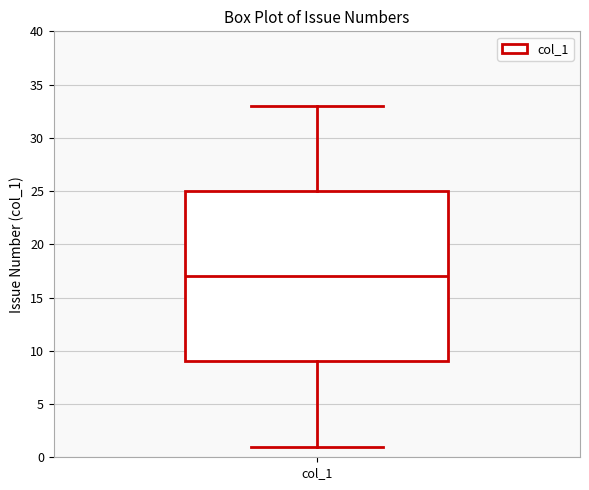

Where does the median line of the box for col_1 sit on the y-axis? The values are not printed on the chart, so give them approximately, as read against the axis.

17